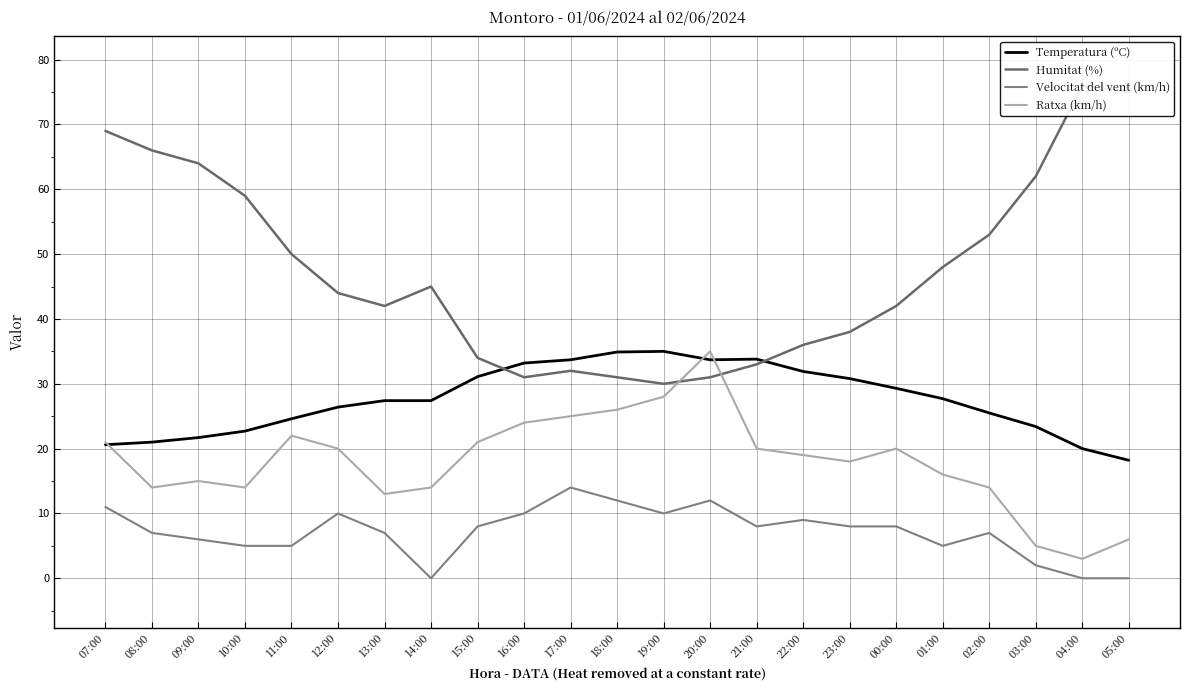

Reading left to right, extract all data points from this chart.

Temperatura (ºC): 07:00=20.6	08:00=21.0	09:00=21.7	10:00=22.7	11:00=24.6	12:00=26.4	13:00=27.4	14:00=27.4	15:00=31.1	16:00=33.2	17:00=33.7	18:00=34.9	19:00=35.0	20:00=33.7	21:00=33.8	22:00=31.9	23:00=30.8	00:00=29.3	01:00=27.7	02:00=25.5	03:00=23.4	04:00=20.0	05:00=18.2
Humitat (%): 07:00=69.0	08:00=66.0	09:00=64.0	10:00=59.0	11:00=50.0	12:00=44.0	13:00=42.0	14:00=45.0	15:00=34.0	16:00=31.0	17:00=32.0	18:00=31.0	19:00=30.0	20:00=31.0	21:00=33.0	22:00=36.0	23:00=38.0	00:00=42.0	01:00=48.0	02:00=53.0	03:00=62.0	04:00=76.0	05:00=75.0
Velocitat del vent (km/h): 07:00=11.0	08:00=7.0	09:00=6.0	10:00=5.0	11:00=5.0	12:00=10.0	13:00=7.0	14:00=0.0	15:00=8.0	16:00=10.0	17:00=14.0	18:00=12.0	19:00=10.0	20:00=12.0	21:00=8.0	22:00=9.0	23:00=8.0	00:00=8.0	01:00=5.0	02:00=7.0	03:00=2.0	04:00=0.0	05:00=0.0
Ratxa (km/h): 07:00=21.0	08:00=14.0	09:00=15.0	10:00=14.0	11:00=22.0	12:00=20.0	13:00=13.0	14:00=14.0	15:00=21.0	16:00=24.0	17:00=25.0	18:00=26.0	19:00=28.0	20:00=35.0	21:00=20.0	22:00=19.0	23:00=18.0	00:00=20.0	01:00=16.0	02:00=14.0	03:00=5.0	04:00=3.0	05:00=6.0